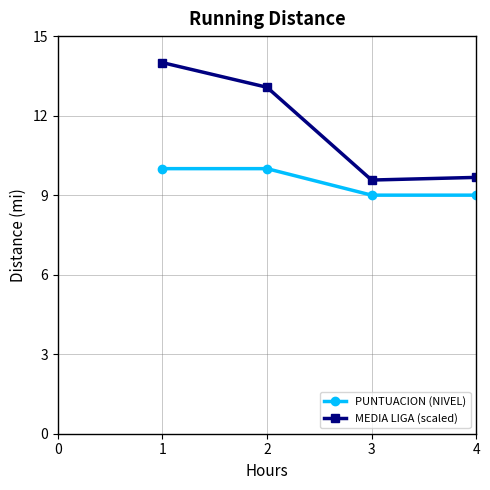

Which series has the largest range (max minus min)?

MEDIA LIGA (scaled)